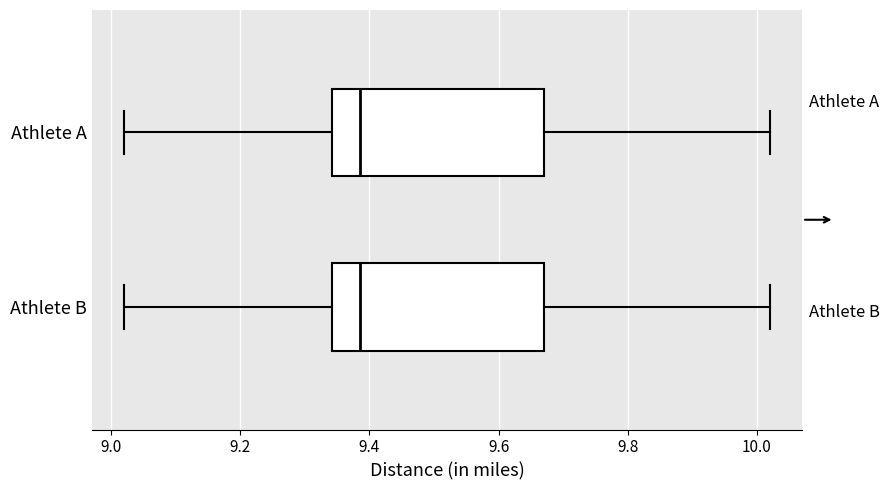

Where does the right whisker of the box for Athlete B end on the x-axis? The values are not printed on the chart, so give them approximately, as read against the axis.

10.02